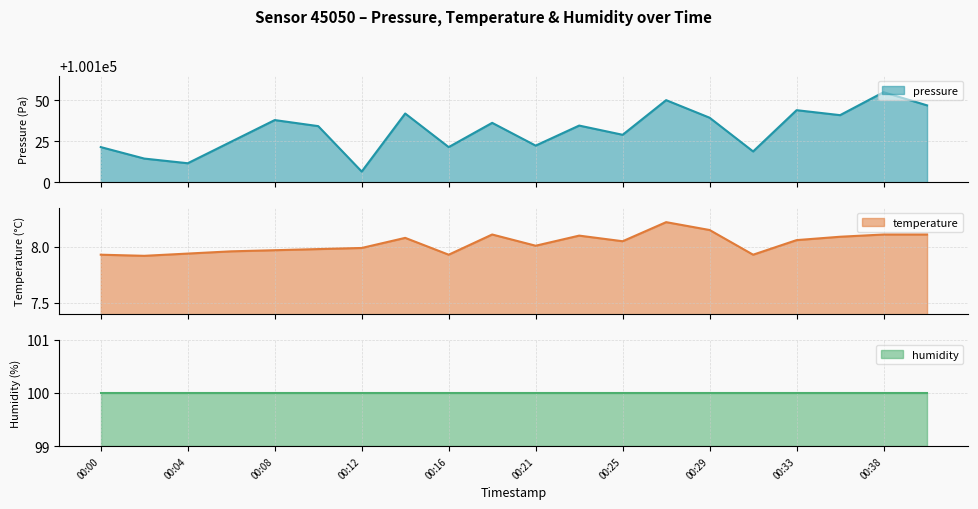

In pressure, how many points are higher than both neighbors (excluding endpoints)?

7